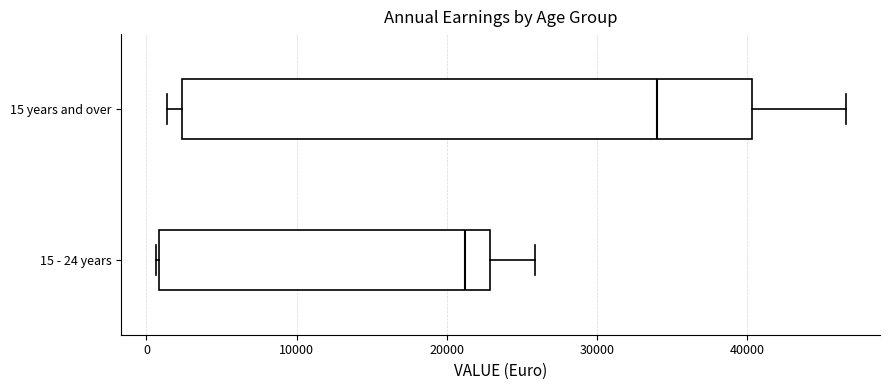

Which box's median line is the furthest to the left?

15 - 24 years